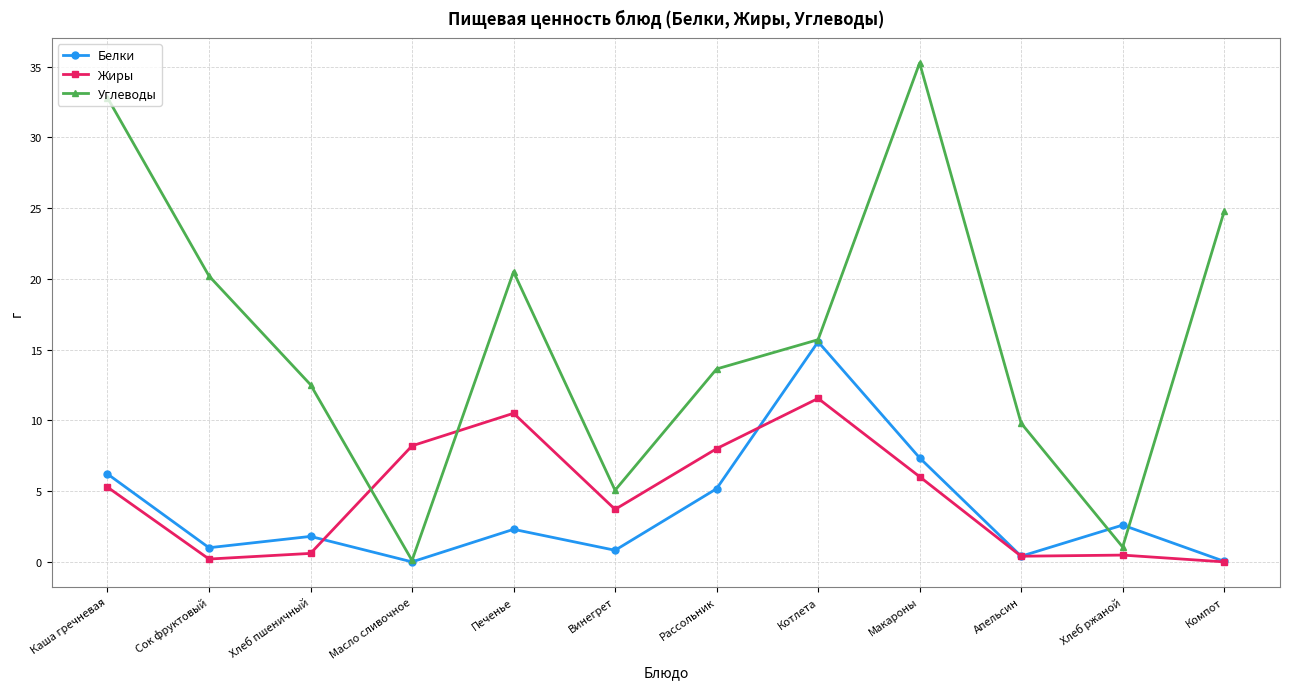

What is the label of the 5th point from the left?

Печенье